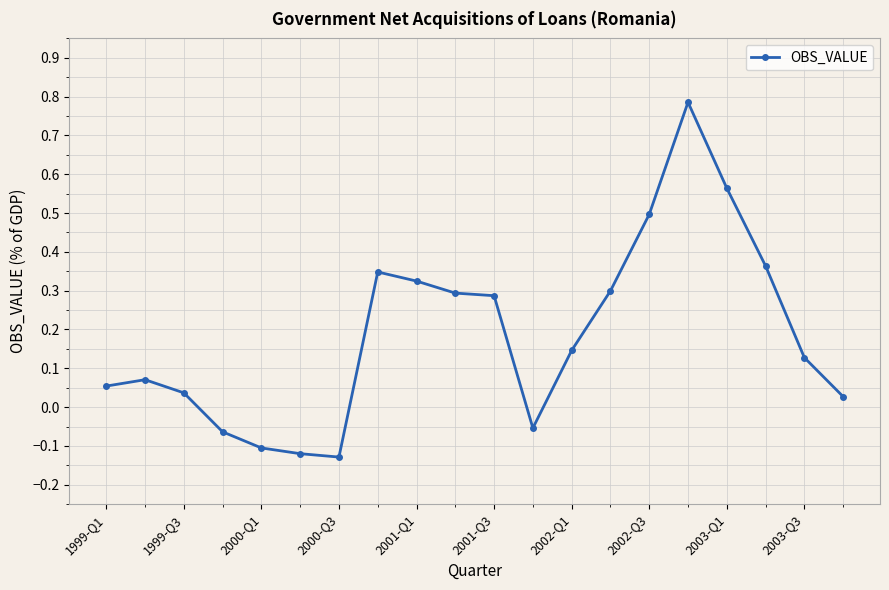

True or false: there are more than 2 points higher than both neighbors.

True